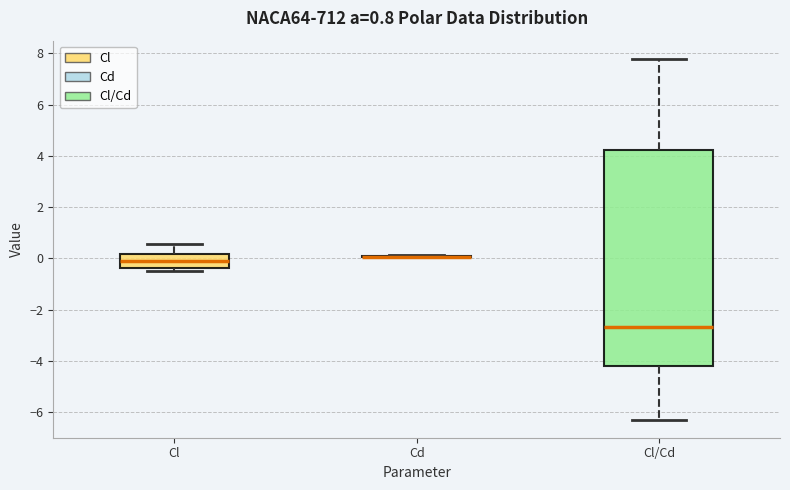

Comparing the boxes themselves (not the whiskers), which one is the tallest?

Cl/Cd